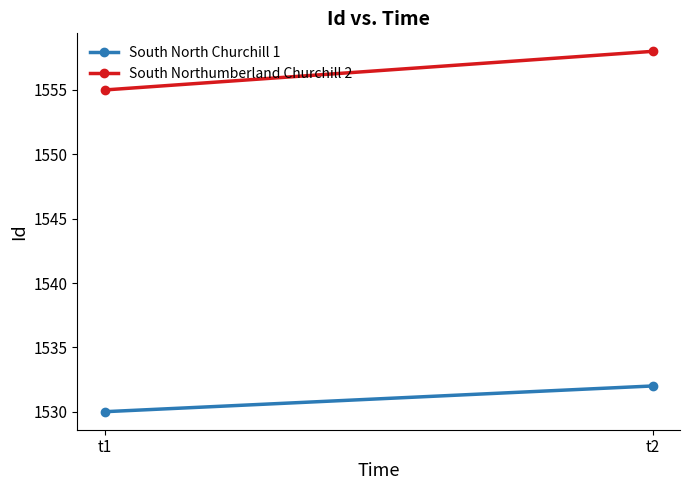

Is the value of South Northumberland Churchill 2 at t1 greater than the value of South North Churchill 1 at t2?

Yes